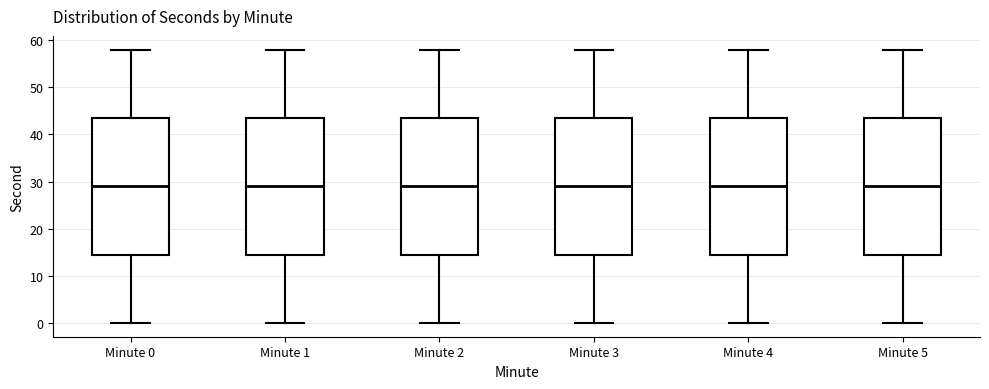

Where is the lower edge of the box for Minute 1 on the y-axis? The values are not printed on the chart, so give them approximately, as read against the axis.

15